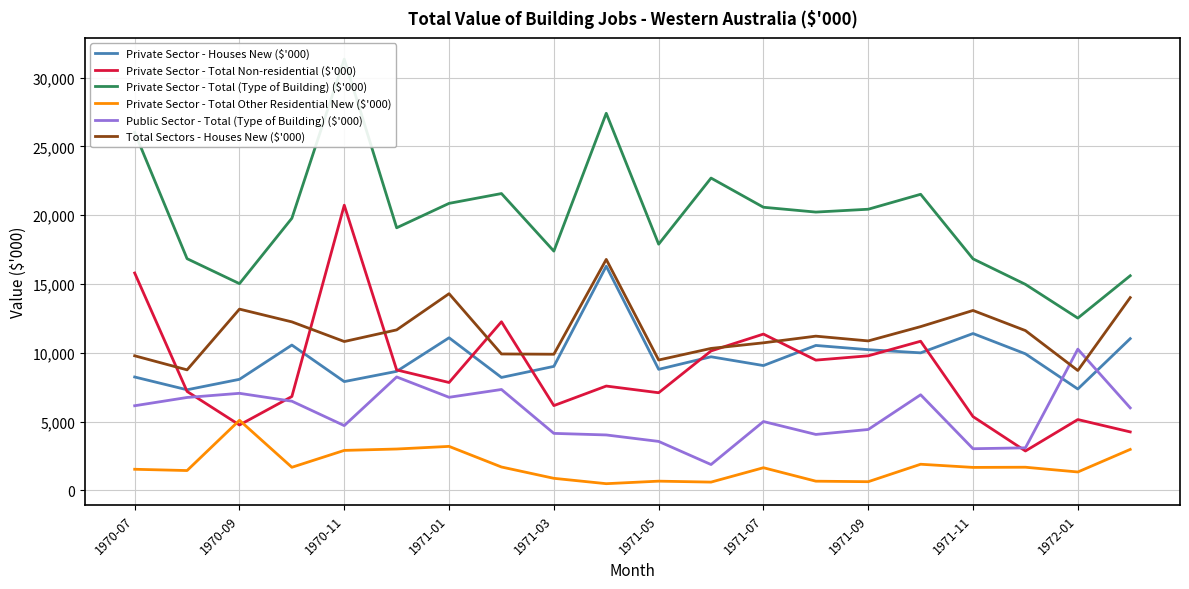

Reading left to right, list all the values displayed in this chart.

Private Sector - Houses New ($'000): 8247	7318	8078	10568	7913	8658	11097	8214	9018	16299	8804	9716	9078	10540	10232	10002	11406	9931	7374	11034
Private Sector - Total Non-residential ($'000): 15804	7198	4759	6829	20732	8760	7847	12260	6168	7589	7103	10141	11366	9473	9787	10846	5367	2870	5154	4256
Private Sector - Total (Type of Building) ($'000): 26025	16845	15031	19783	31349	19091	20865	21579	17395	27414	17900	22704	20583	20232	20439	21526	16833	14979	12528	15605
Private Sector - Total Other Residential New ($'000): 1541	1448	5102	1685	2912	3013	3204	1706	883	493	677	608	1653	675	637	1906	1676	1689	1344	2984
Public Sector - Total (Type of Building) ($'000): 6158	6759	7061	6488	4714	8250	6772	7339	4149	4035	3565	1885	5010	4072	4432	6955	3034	3099	10270	6003
Total Sectors - Houses New ($'000): 9788	8766	13180	12253	10825	11671	14301	9920	9901	16792	9481	10324	10731	11215	10869	11908	13082	11620	8718	14018